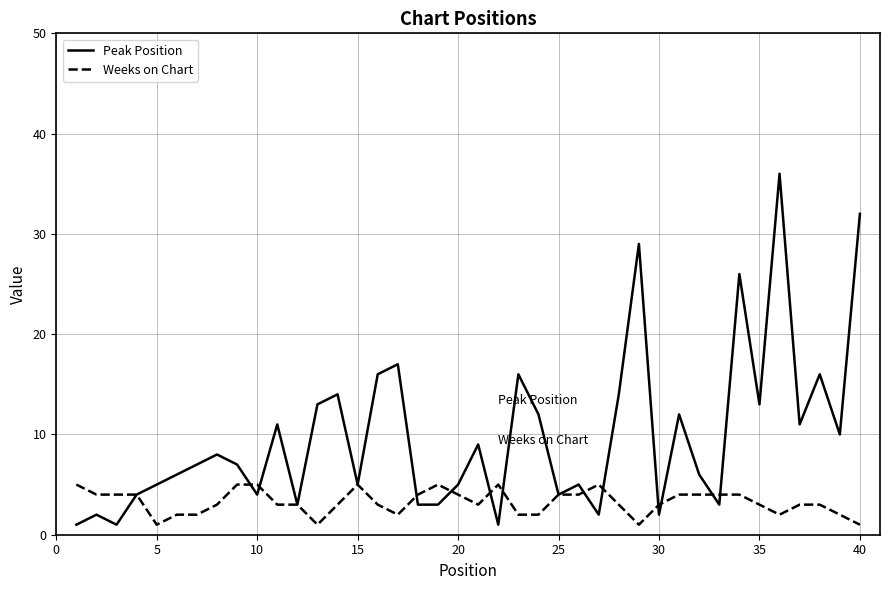

List the series in order of their overall mean, lowest first.

Weeks on Chart, Peak Position